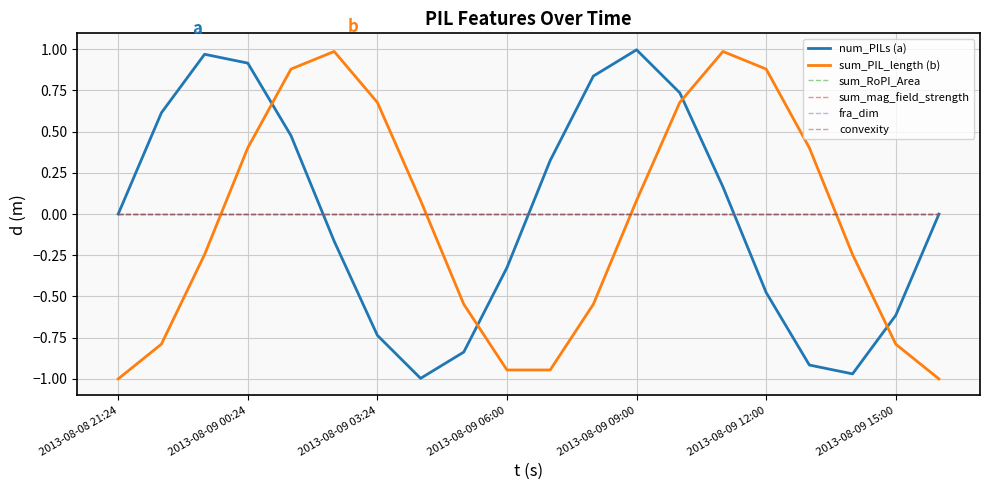

What is the difference between the maximum and minimum values in the num_PILs (a) series?

2.0